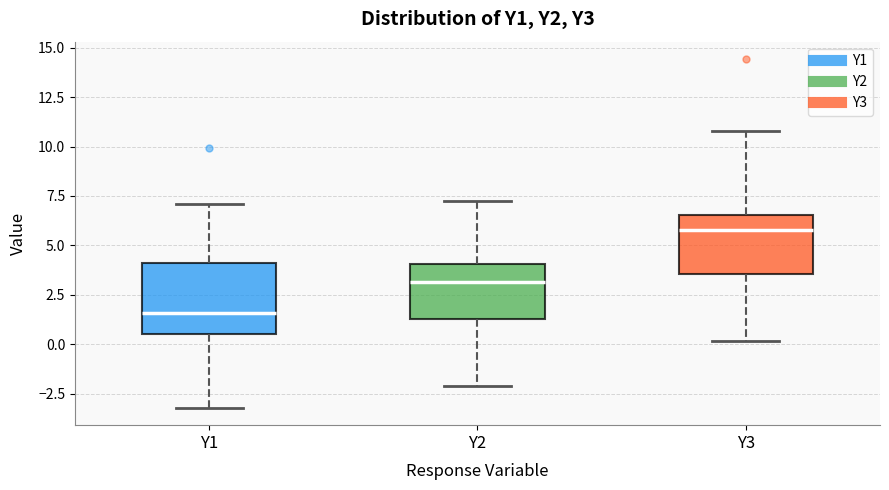

Where does the median line of the box for Y1 sit on the y-axis? The values are not printed on the chart, so give them approximately, as read against the axis.

1.5